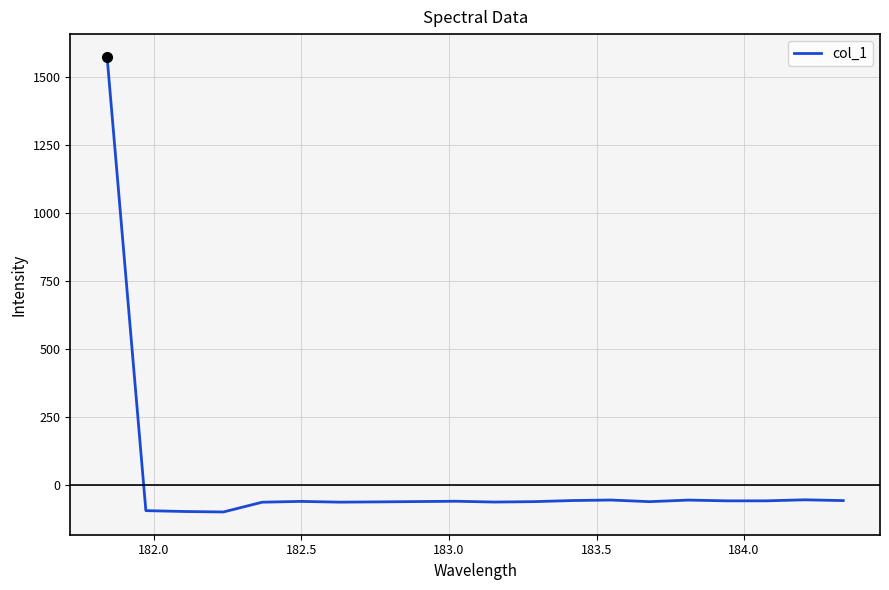

What is the sum of all values?

364.5